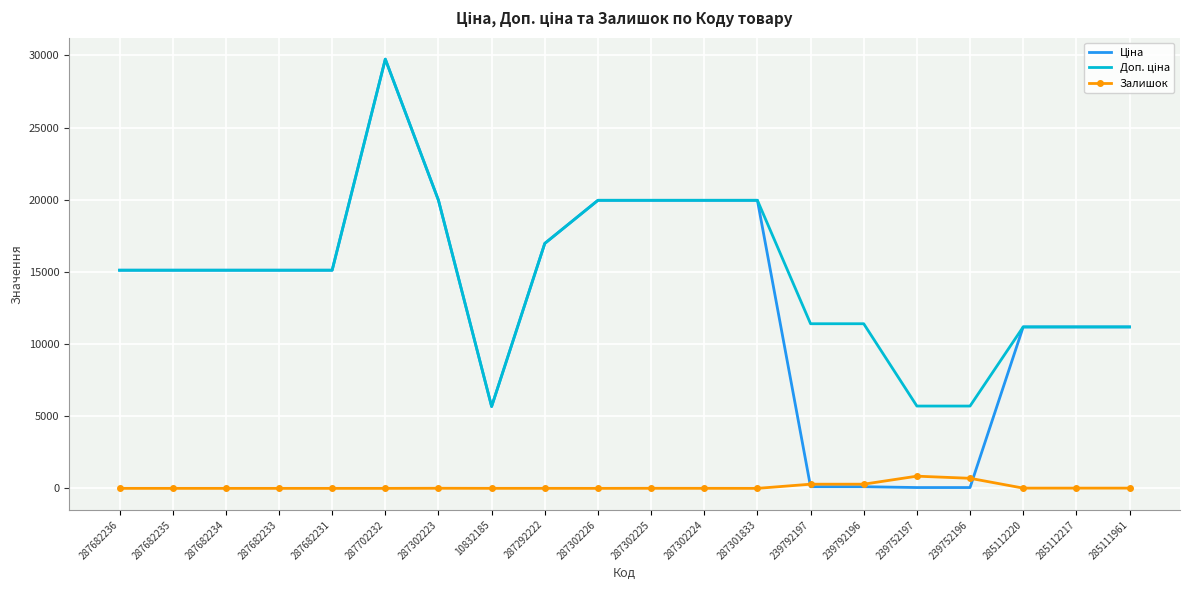

Is it true that Залишок equals 845.0 at 239752197?

True